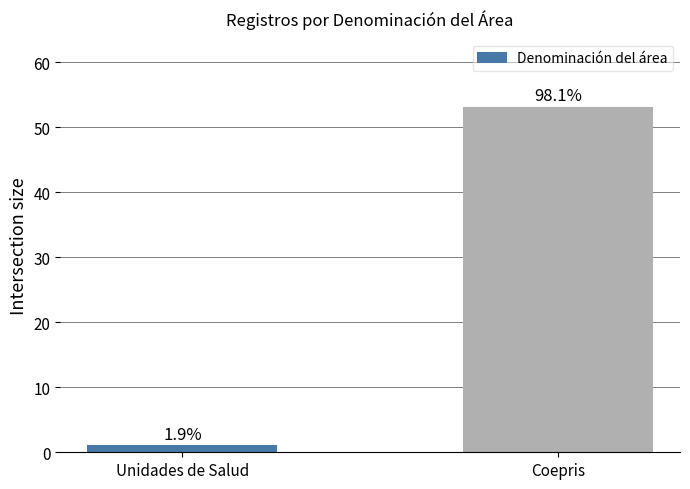

Reading right to left, list all the values displayed in this chart.

53	1